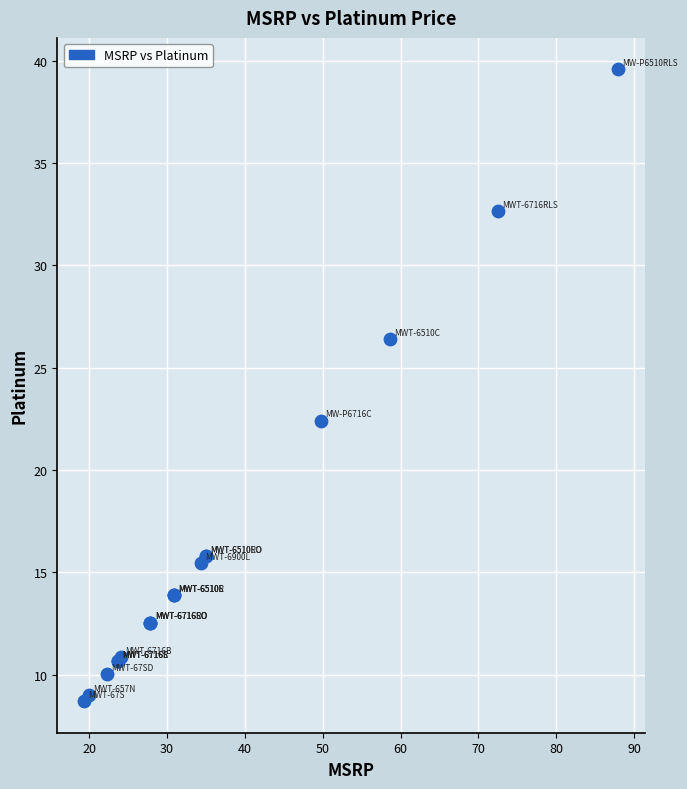

What Y value in the scatter plot is closest to 24?

22.4